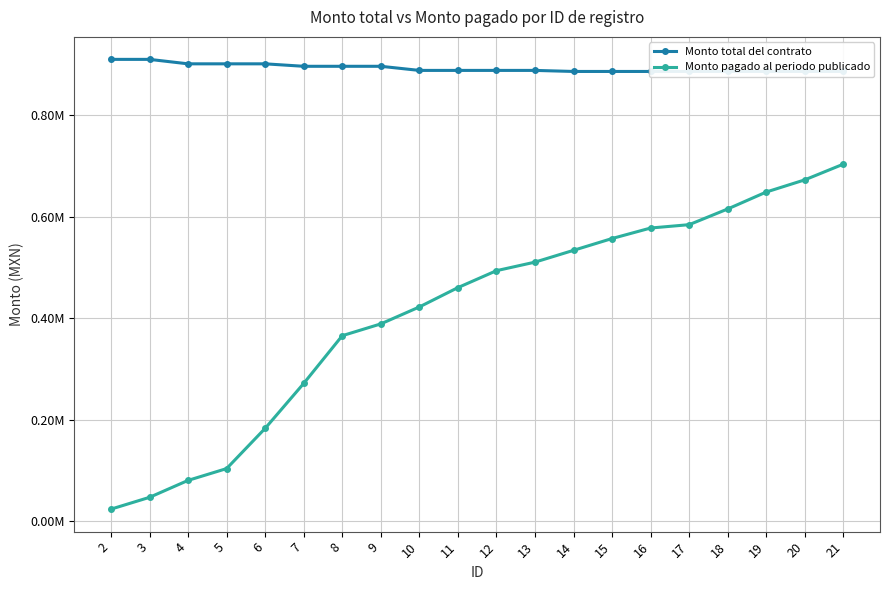

List the labels in order of Monto total del contrato value, smallest first.

14, 15, 16, 17, 18, 19, 20, 21, 10, 11, 12, 13, 7, 8, 9, 4, 5, 6, 2, 3